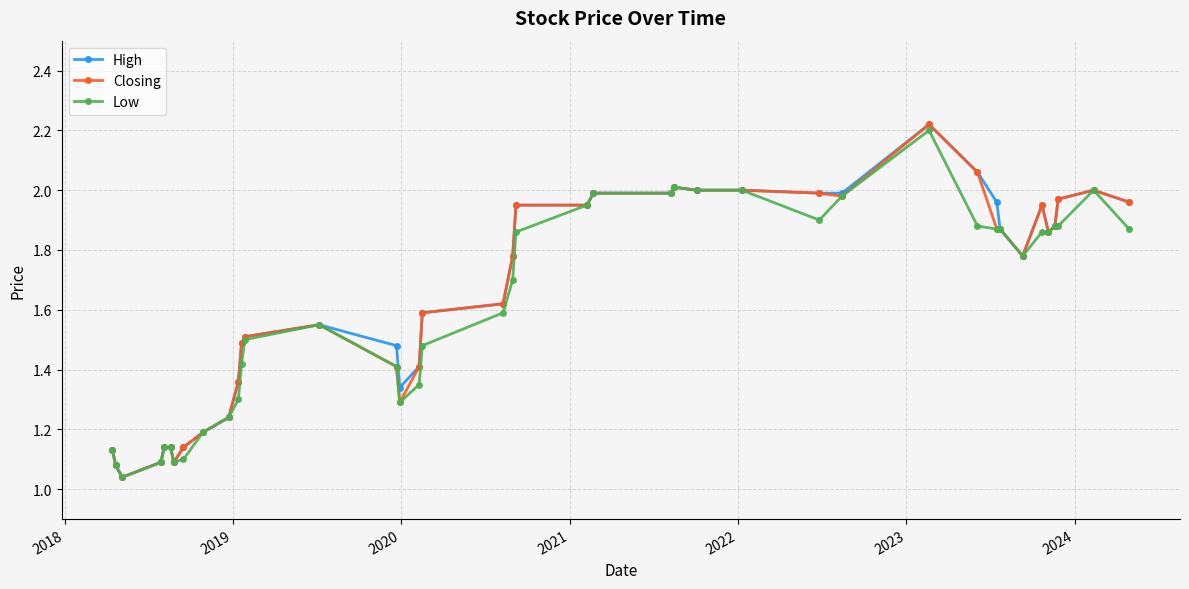

At how many categories does at least one series exceed 1?

40